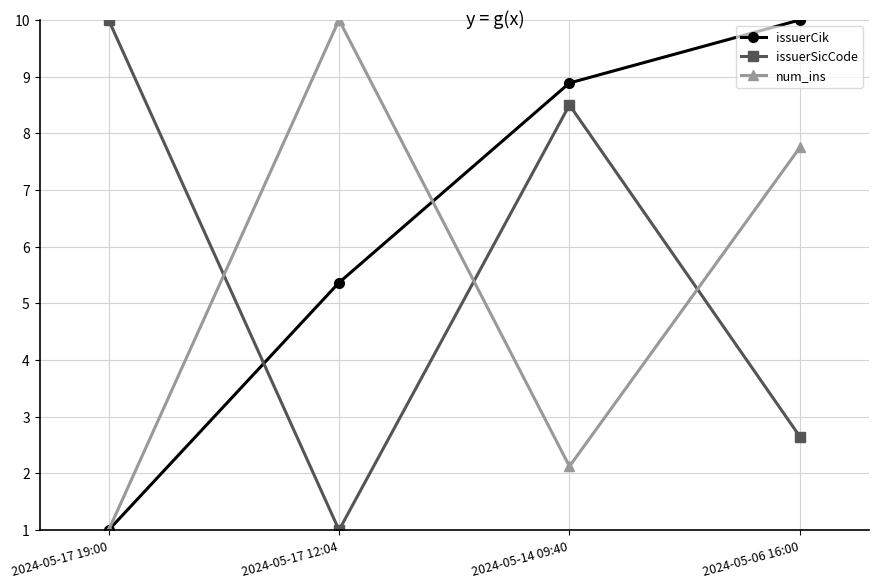

What is the label of the 4th point from the left?

2024-05-06 16:00